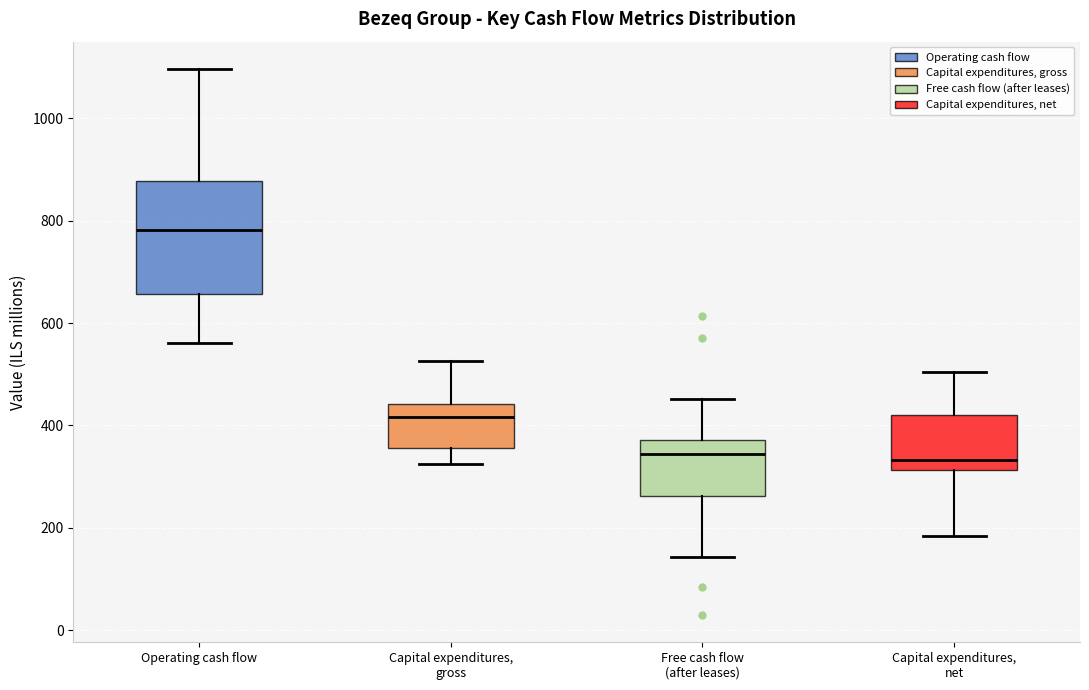

Reading left to right, read every box against the y-axis: the position of its median line, the range the box covers, and the ends of its whiskers. The values are not printed on the chart, so give them approximately, as read against the axis.

Operating cash flow: median 780, box 660 to 880, whiskers 560 to 1100
Capital expenditures, gross: median 420, box 360 to 440, whiskers 320 to 520
Free cash flow (after leases): median 340, box 260 to 380, whiskers 140 to 460
Capital expenditures, net: median 340, box 320 to 420, whiskers 180 to 500